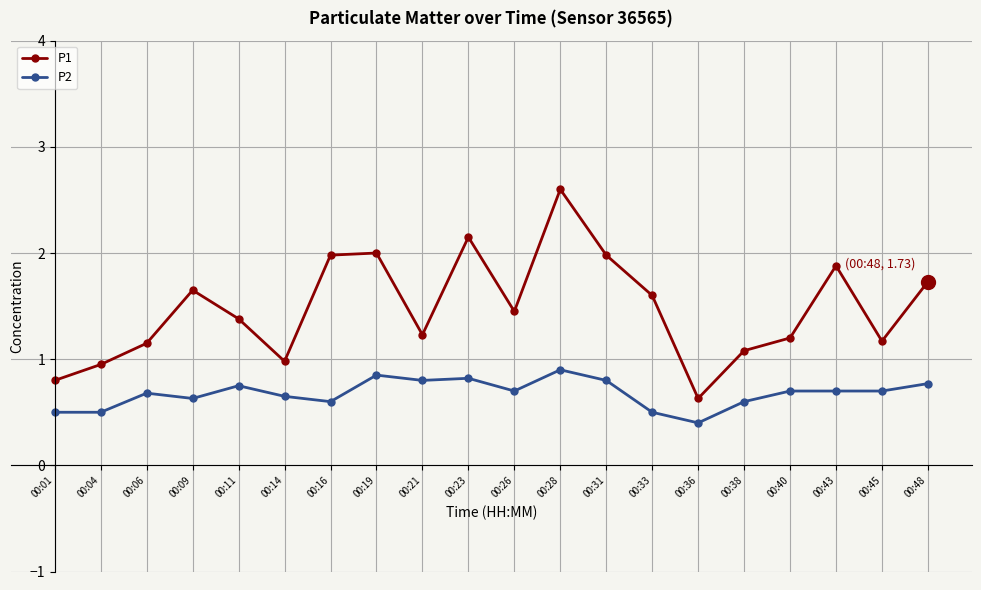

True or false: P1 and P2 intersect in this chart.

False